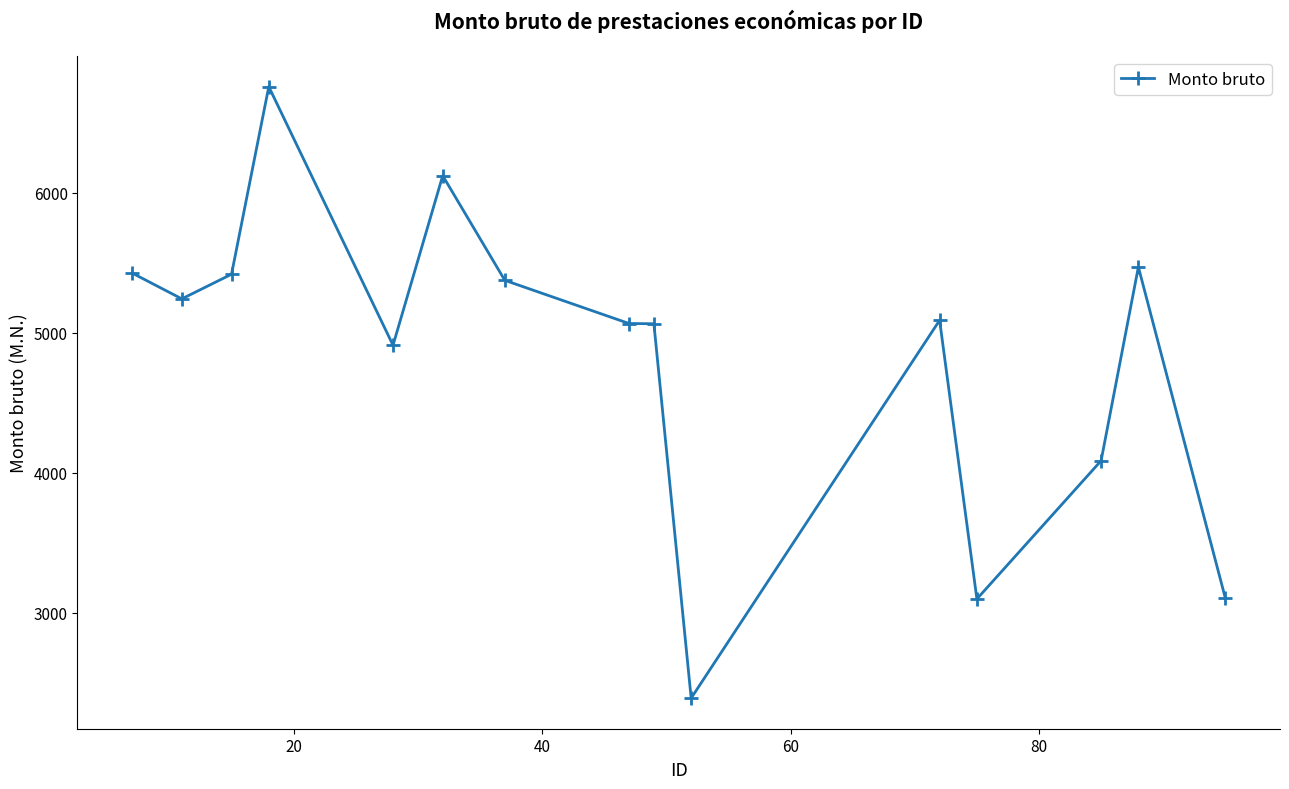

What is the maximum value shown in the chart?

6755.3